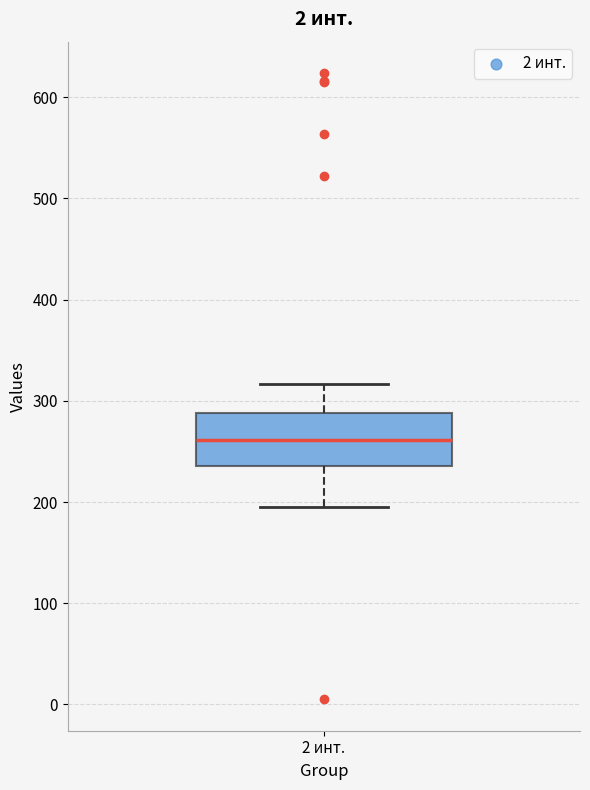

Read this box plot against the y-axis: the position of the median line, the range covered by the box, and the ends of both whiskers. The values are not printed on the chart, so give them approximately, as read against the axis.

median 260, box 240 to 290, whiskers 200 to 320